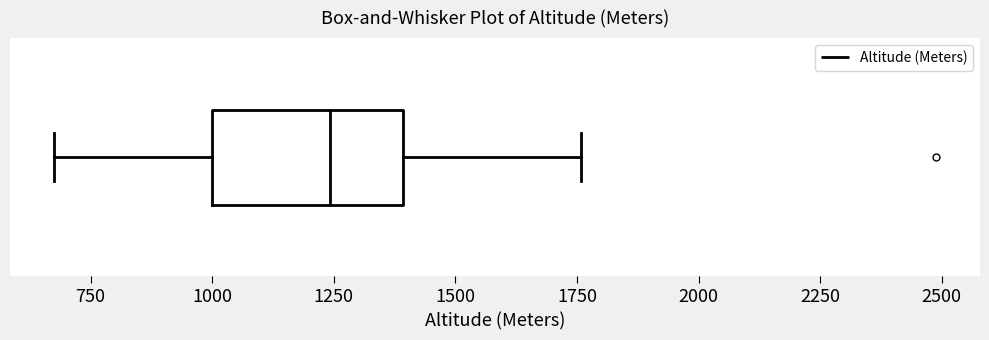

Where does the left whisker of the box end on the x-axis? The values are not printed on the chart, so give them approximately, as read against the axis.

700